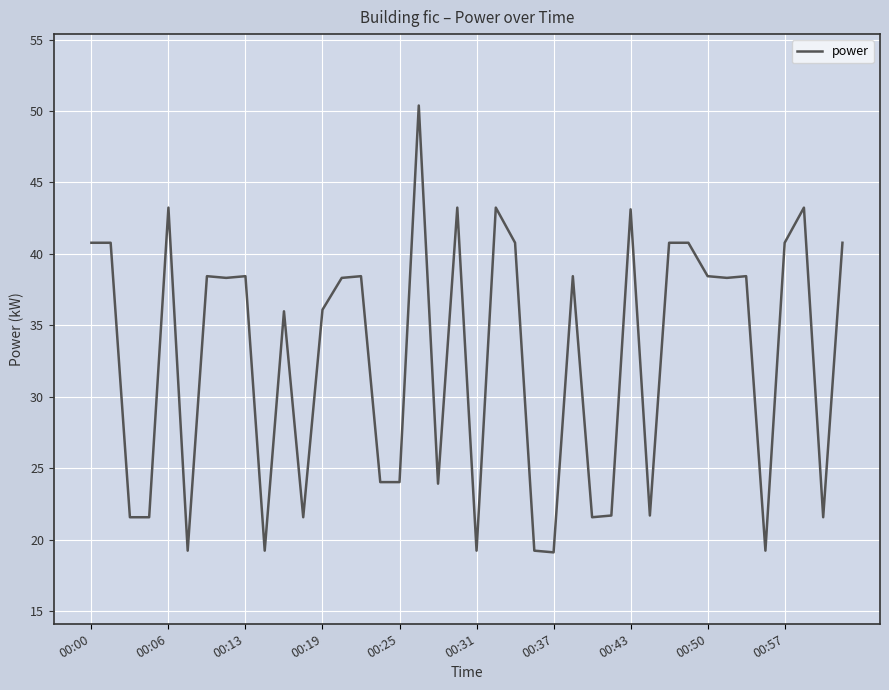

What is the maximum value shown in the chart?

50.4